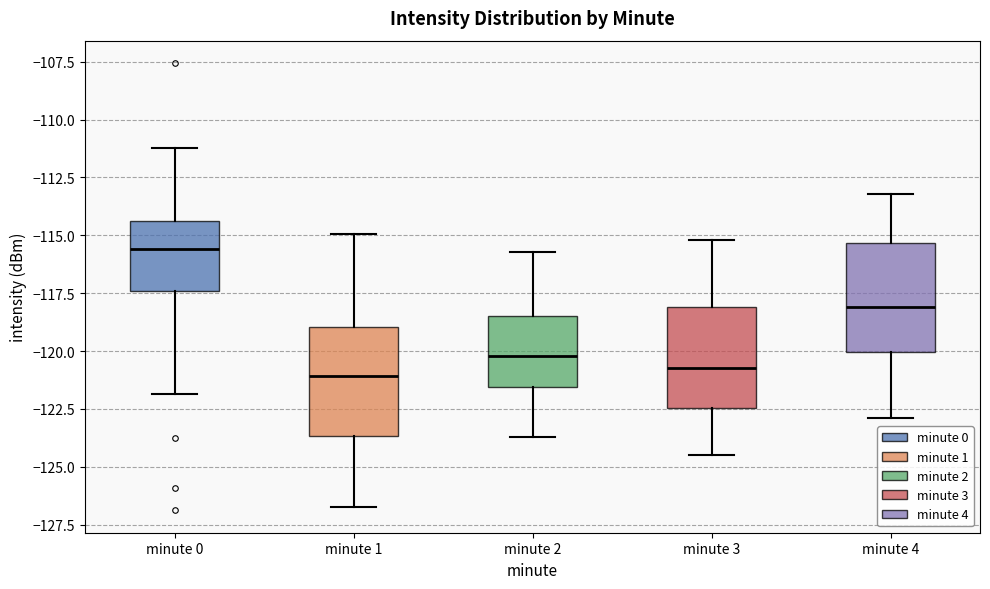

Which box has the highest median line?

minute 0